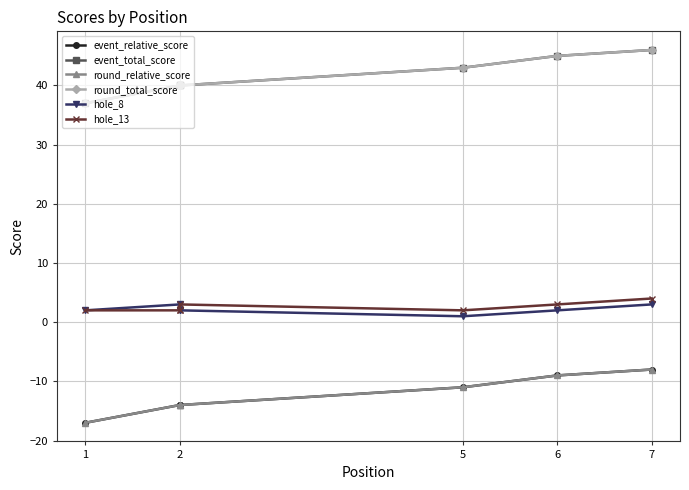

What are all the series names shown in the legend?

event_relative_score, event_total_score, round_relative_score, round_total_score, hole_8, hole_13